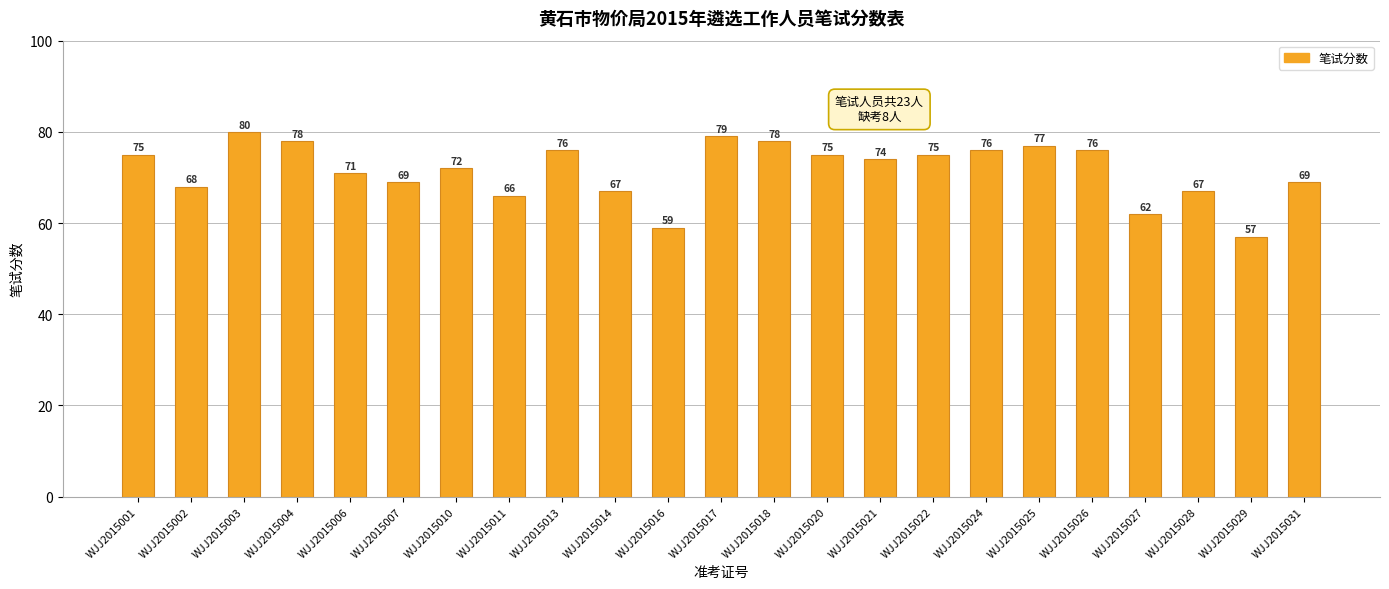

What is the average value?

72